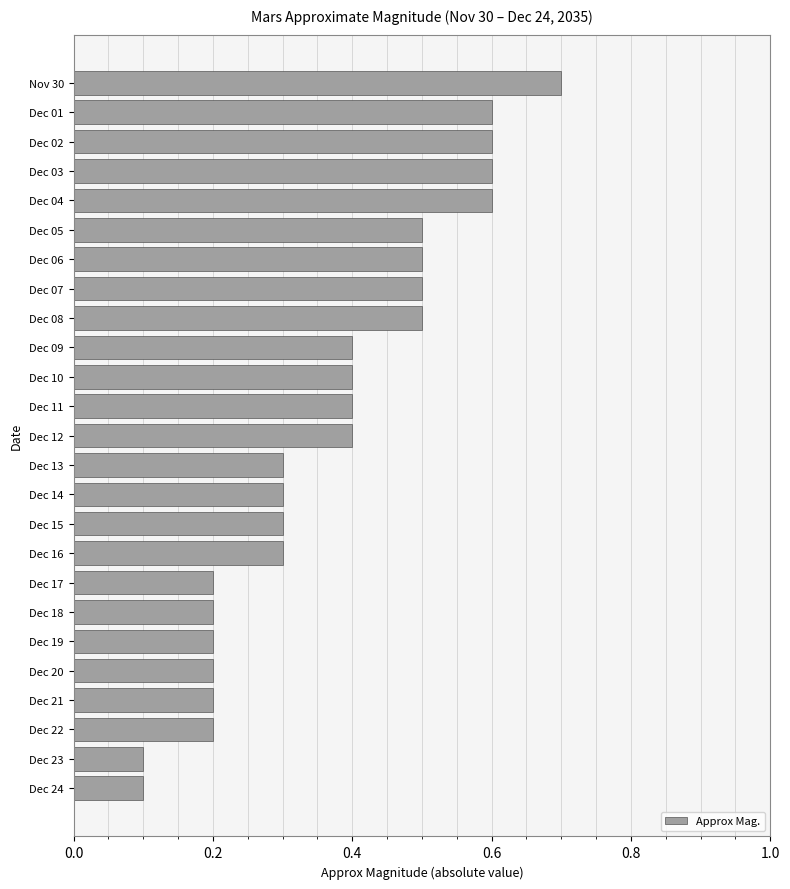

What position from the top is Dec 12?

13